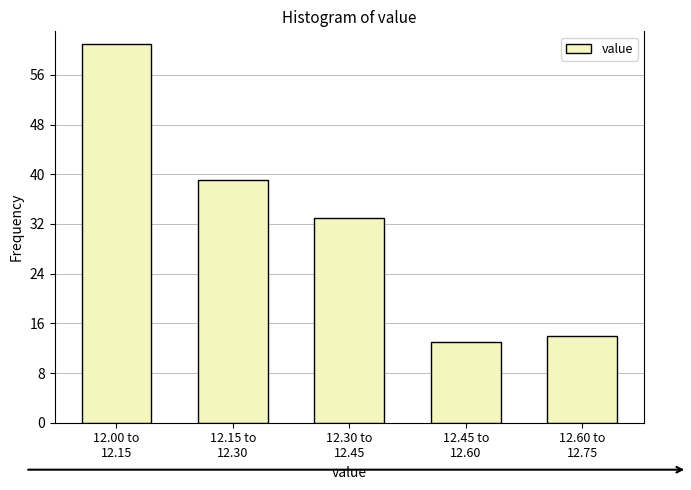

Reading left to right, extract all data points from this chart.

61	39	33	13	14